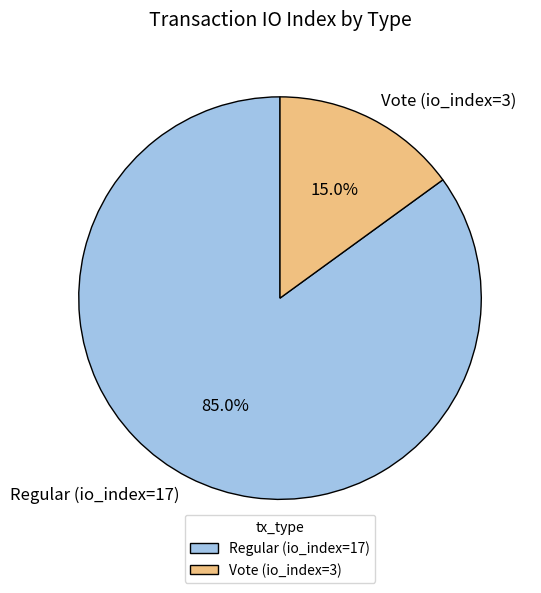

Which slice is the smallest?

Vote (io_index=3)